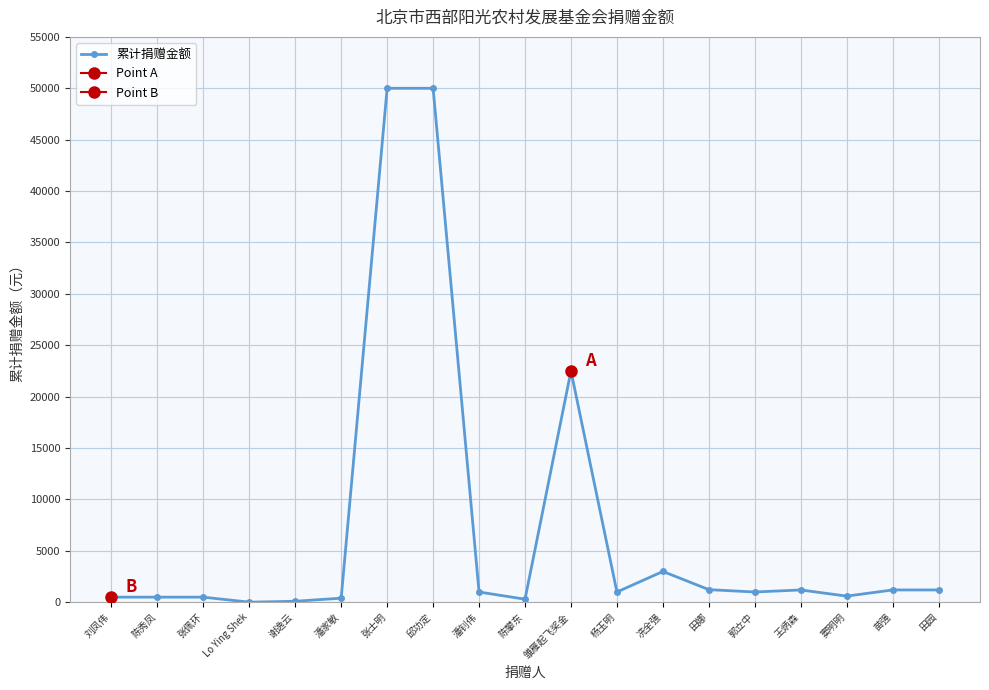

Between 谢逸云 and 郭立中, which is larger?

郭立中